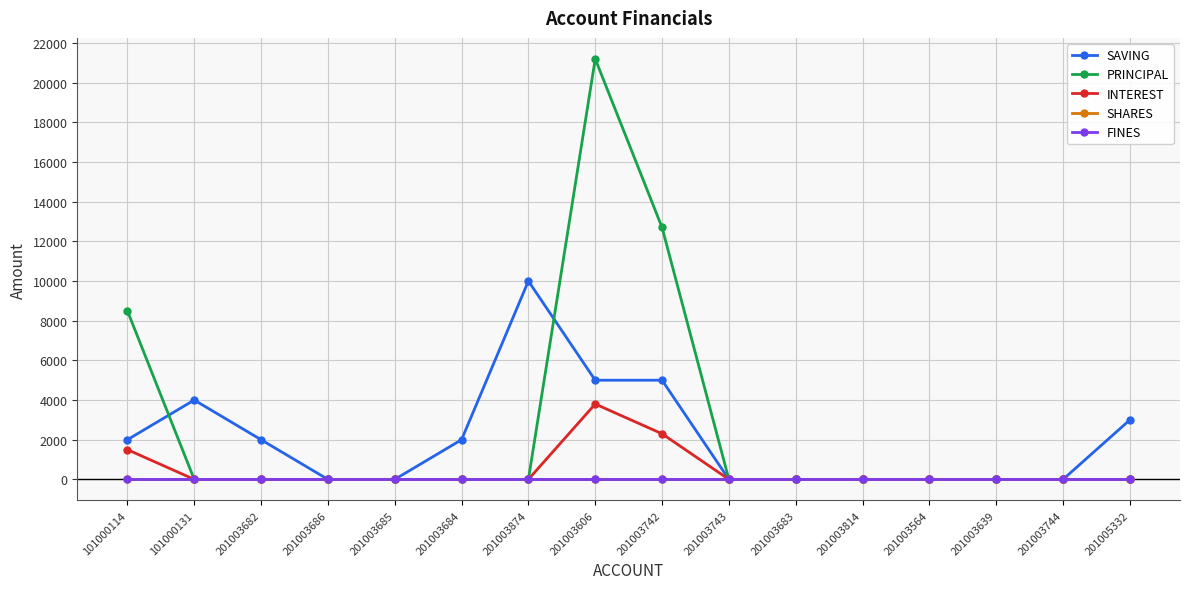

Does the chart have visible grid lines?

Yes